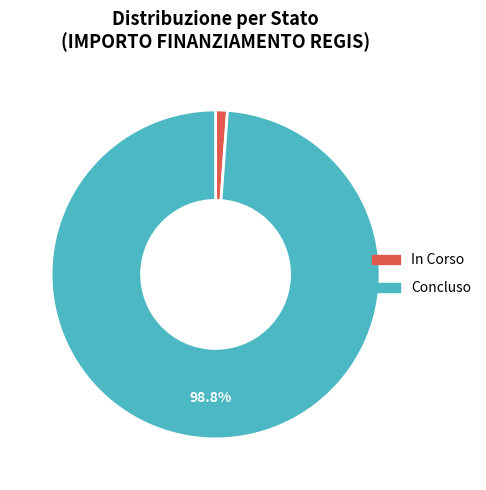

Is the sum of In Corso and Concluso greater than half?

Yes